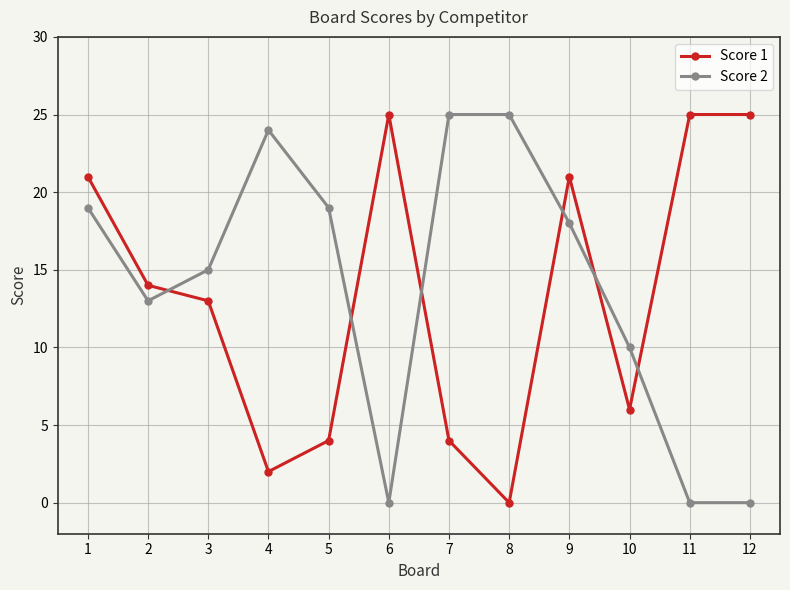

The Score 1 series shows 9 at 1. True or false?

False